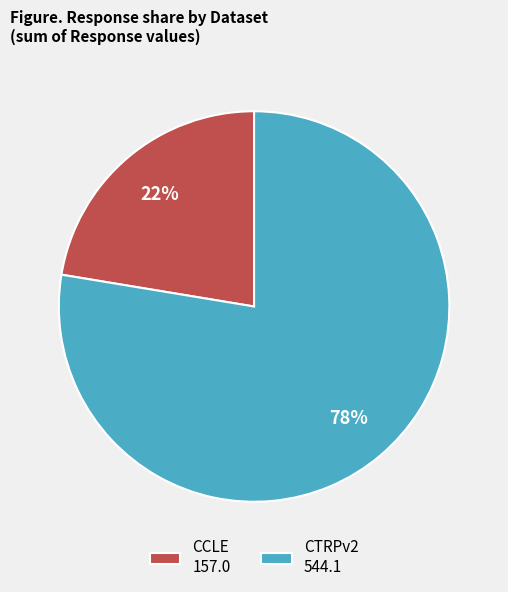

Does any single category account for the majority?

Yes